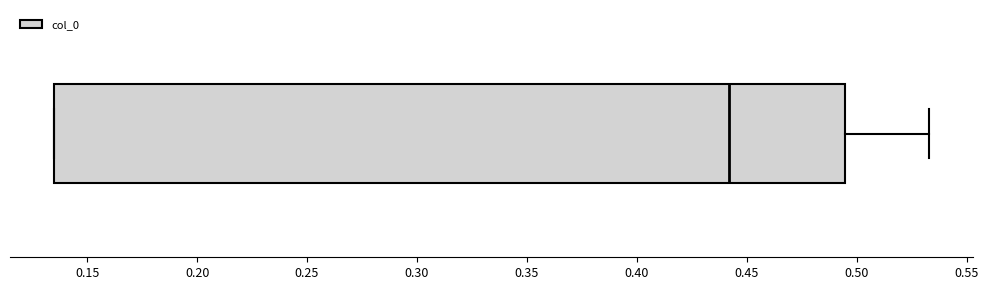

Where does the right whisker of the box end on the x-axis? The values are not printed on the chart, so give them approximately, as read against the axis.

0.535